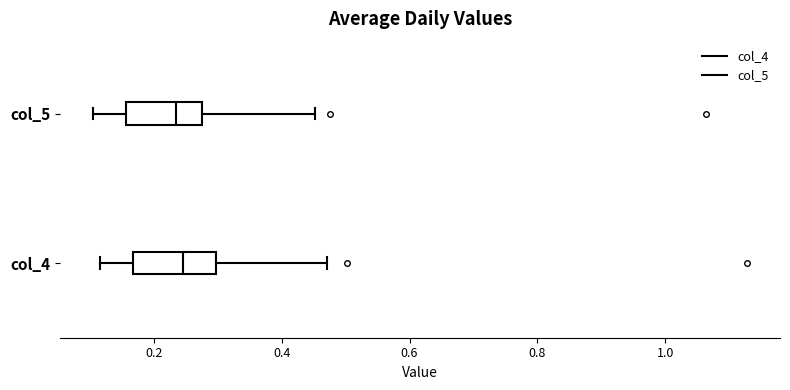

Where is the right edge of the box for col_5 on the x-axis? The values are not printed on the chart, so give them approximately, as read against the axis.

0.28